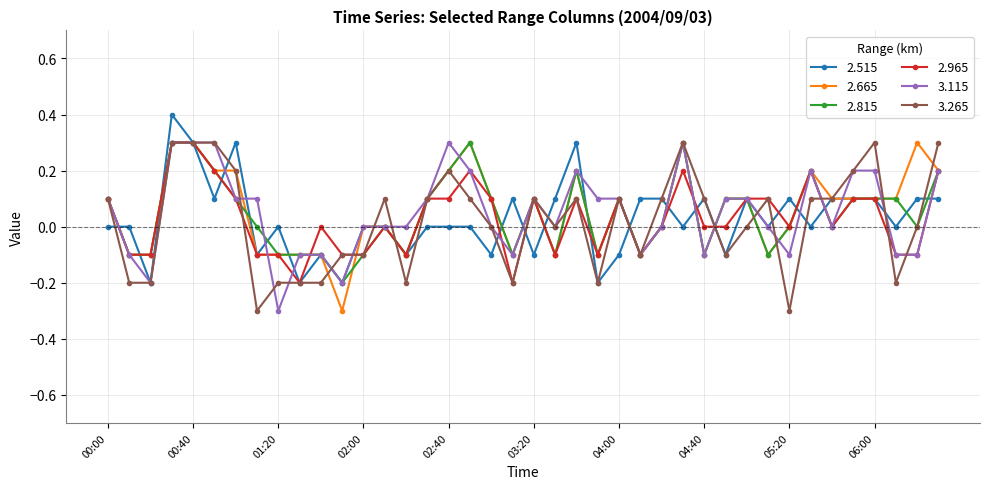

What is the lowest value of the 3.265 series?

-0.3